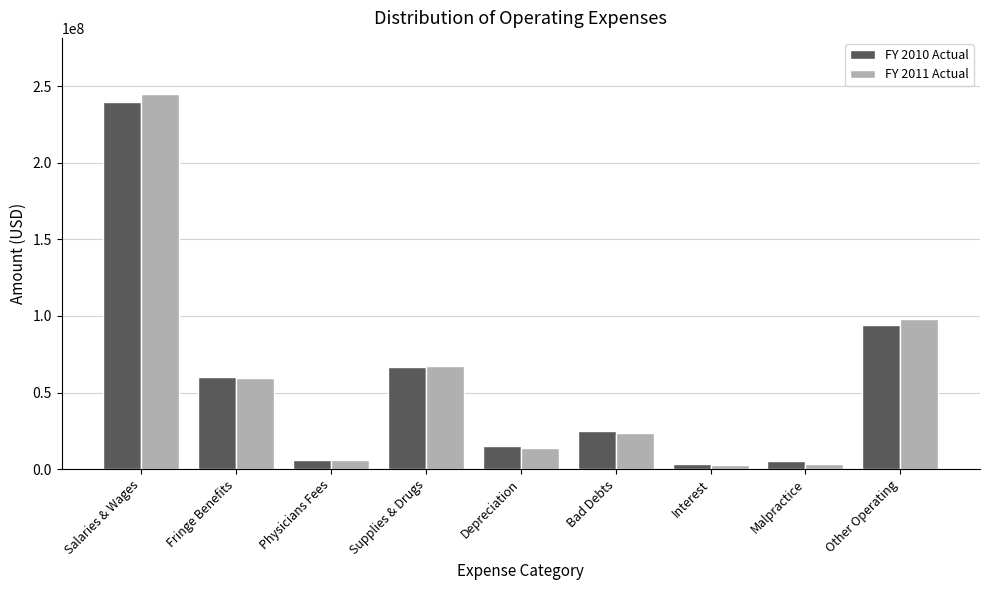

The value of FY 2010 Actual at Supplies & Drugs is 32810485. True or false?

False